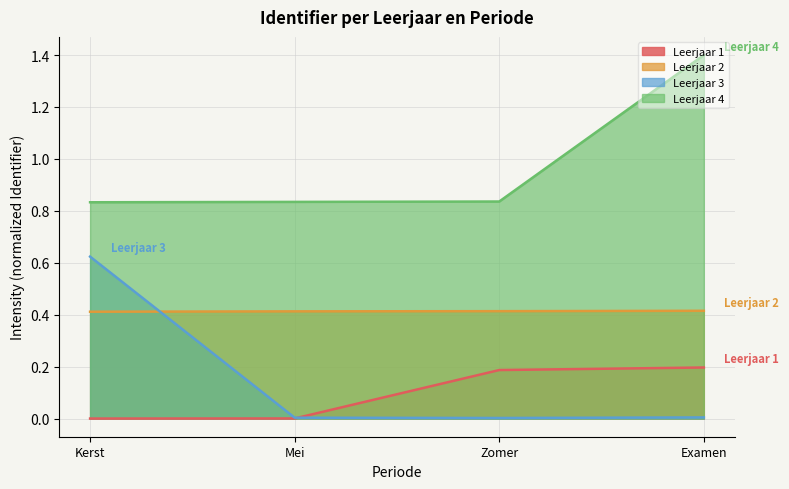

True or false: Leerjaar 2 and Leerjaar 3 intersect in this chart.

True